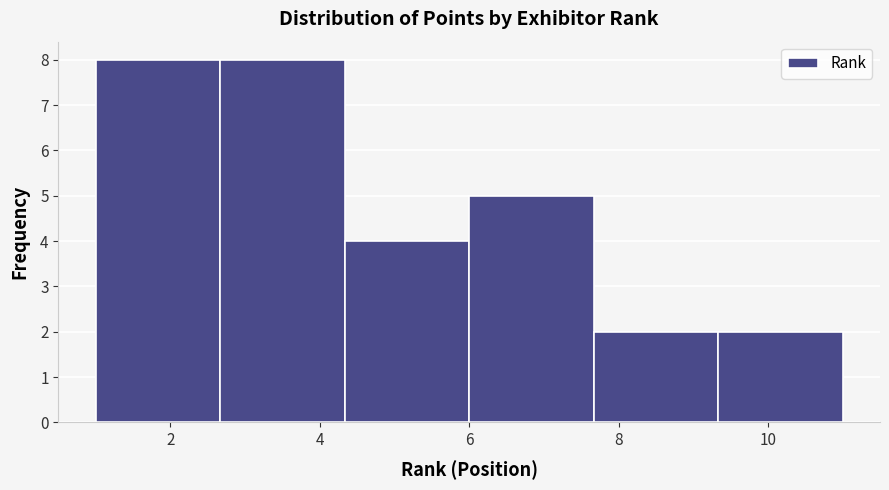

What is the height of the bar covering 2.6 to 4.4 on the x-axis? Neither the bar edges nor the heights are printed on the chart, so give them approximately, as read against the axes.

8